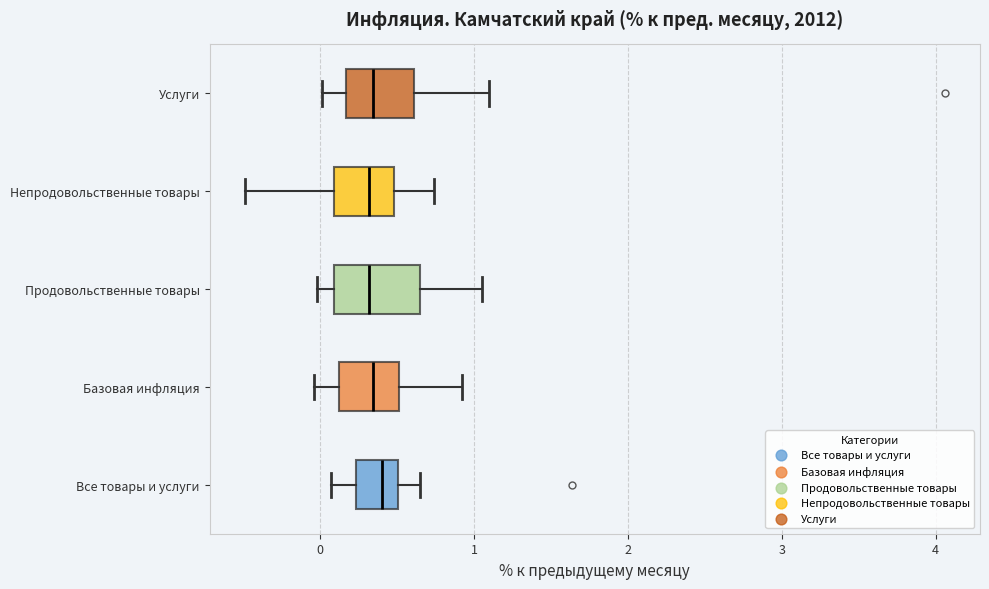

Reading bottom to top, read every box against the x-axis: the position of its median line, the range the box covers, and the ends of its whiskers. The values are not printed on the chart, so give them approximately, as read against the axis.

Все товары и услуги: median 0.4, box 0.2 to 0.5, whiskers 0.1 to 0.7
Базовая инфляция: median 0.3, box 0.1 to 0.5, whiskers 0.0 to 0.9
Продовольственные товары: median 0.3, box 0.1 to 0.6, whiskers 0.0 to 1.1
Непродовольственные товары: median 0.3, box 0.1 to 0.5, whiskers -0.5 to 0.7
Услуги: median 0.3, box 0.2 to 0.6, whiskers 0.0 to 1.1